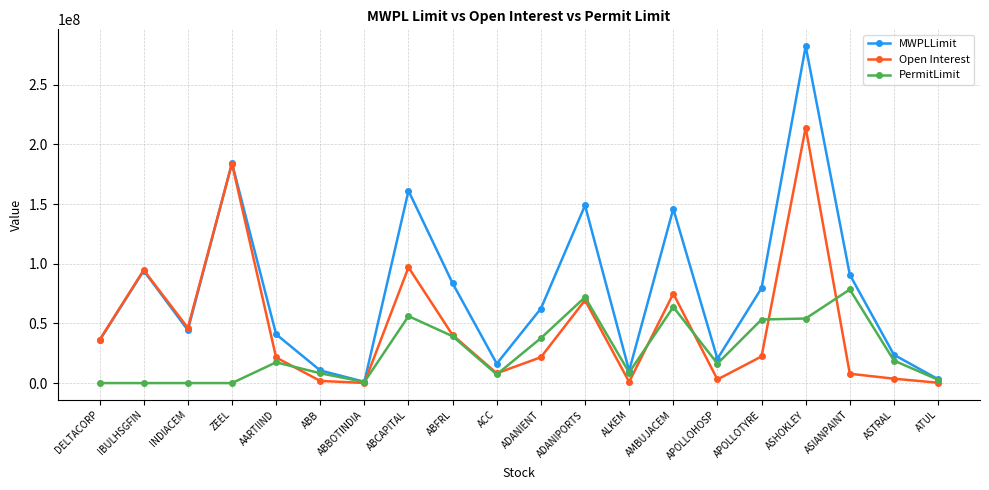

Rank the series by their average value, from highest to lowest.

MWPLLimit, Open Interest, PermitLimit